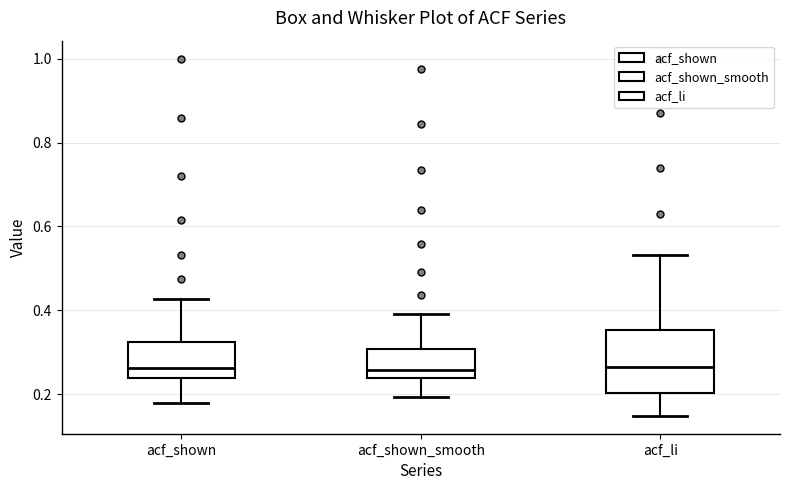

Which box is the tallest, from its lower edge to its upper edge?

acf_li